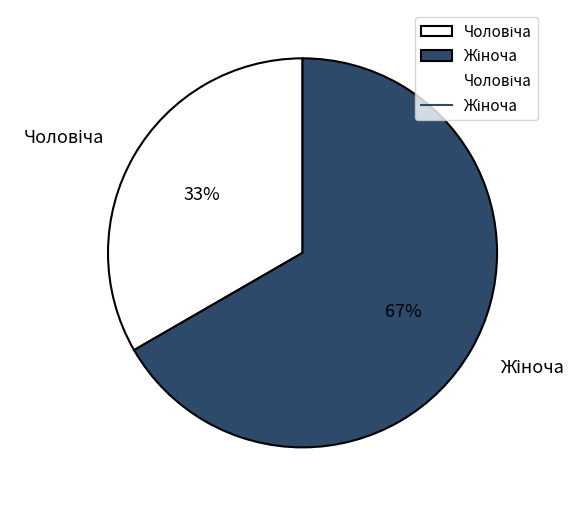

To the nearest percent, what is the average slice percentage?

50%